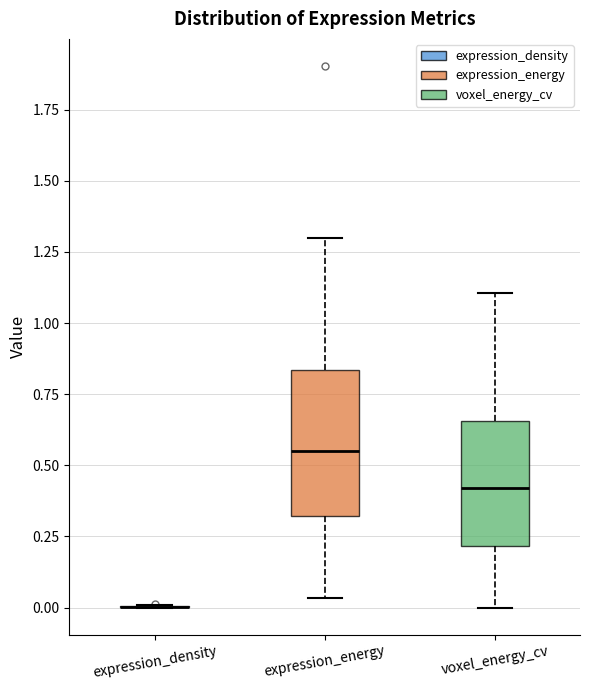

Reading left to right, read every box against the y-axis: the position of its median line, the range the box covers, and the ends of its whiskers. The values are not printed on the chart, so give them approximately, as read against the axis.

expression_density: box collapsed to a line at 0.00, whiskers 0.00 to 0.00
expression_energy: median 0.55, box 0.30 to 0.85, whiskers 0.05 to 1.30
voxel_energy_cv: median 0.40, box 0.20 to 0.65, whiskers 0.00 to 1.10